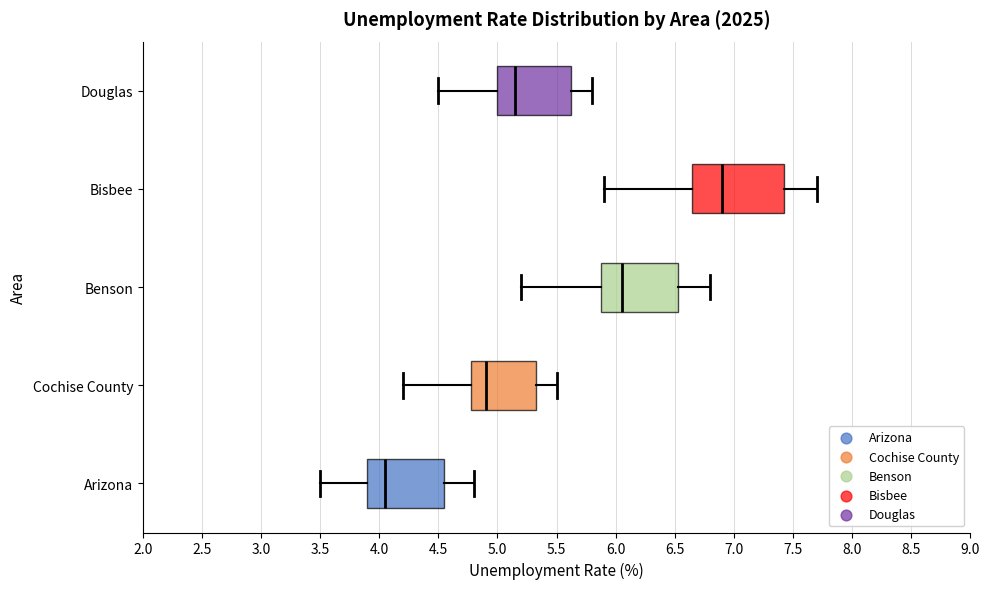

Where is the right edge of the box for Bisbee on the x-axis? The values are not printed on the chart, so give them approximately, as read against the axis.

7.45